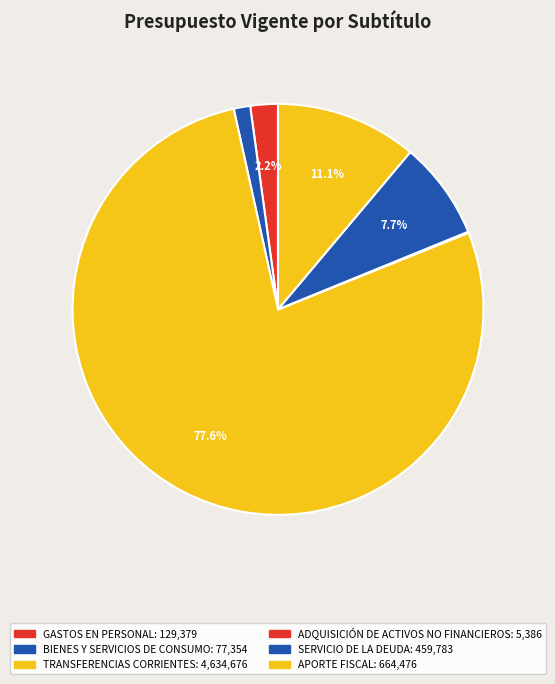

What is the ratio of the value at TRANSFERENCIAS CORRIENTES to the value at GASTOS EN PERSONAL?

35.8